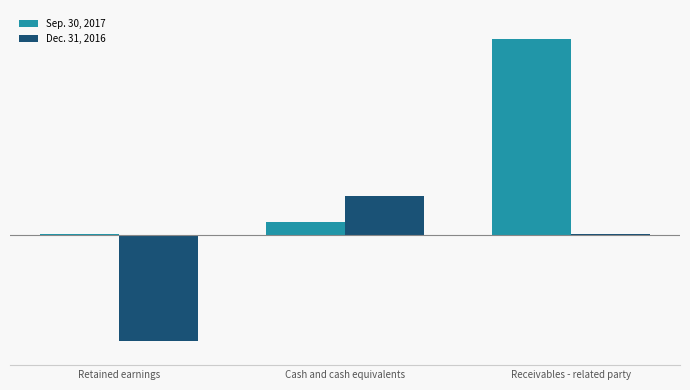

Does the chart contain stacked bars?

No